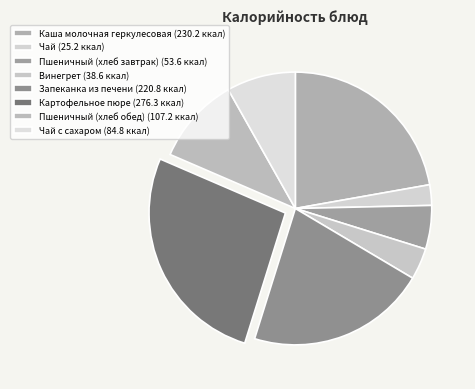

How many segments does this pie chart have?

8